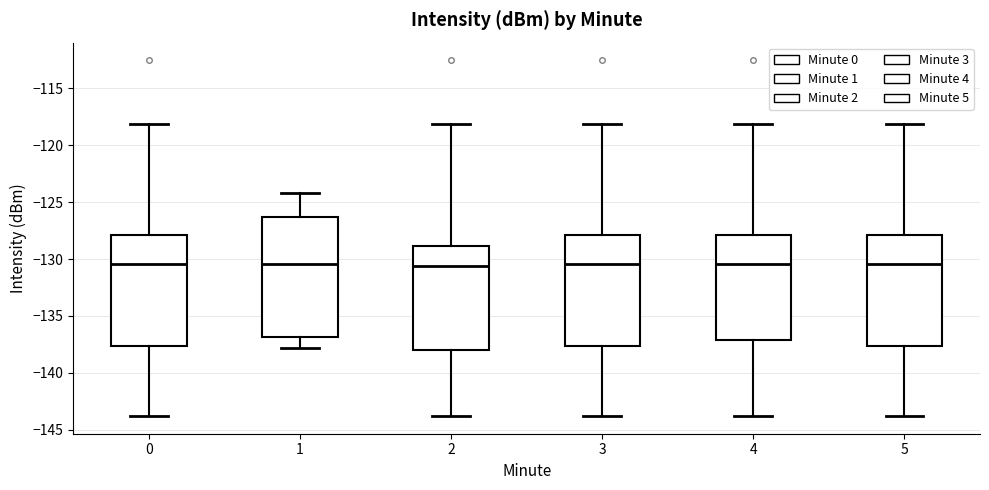

Comparing the boxes themselves (not the whiskers), which one is the tallest?

1